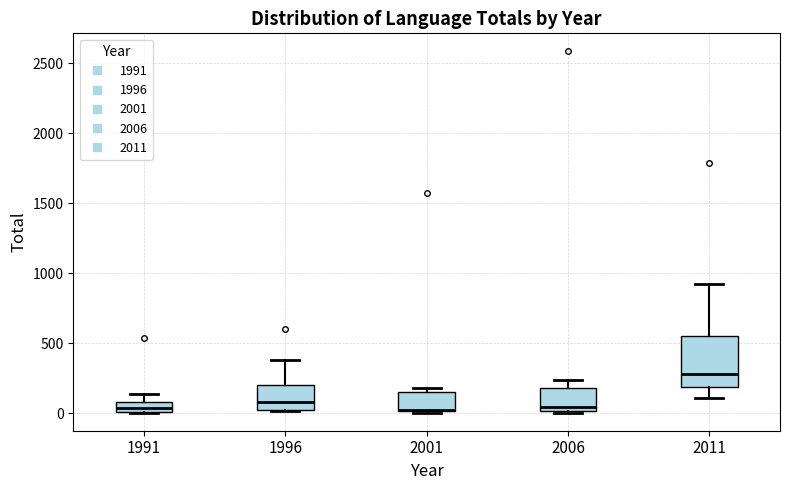

Comparing the boxes themselves (not the whiskers), which one is the tallest?

2011